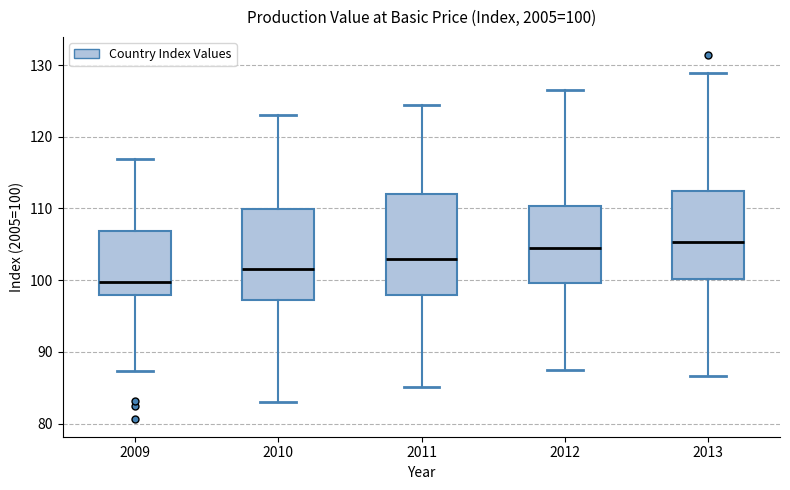

Which box has the lowest median line?

2009